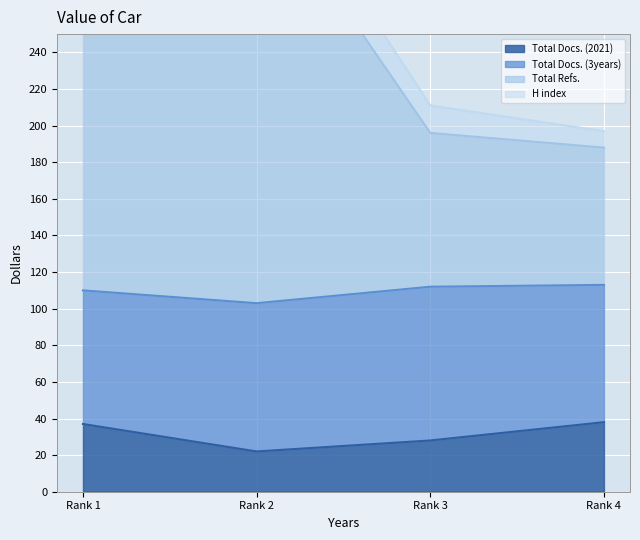

What is the spread (max minus min) of values at Rank 1?

286